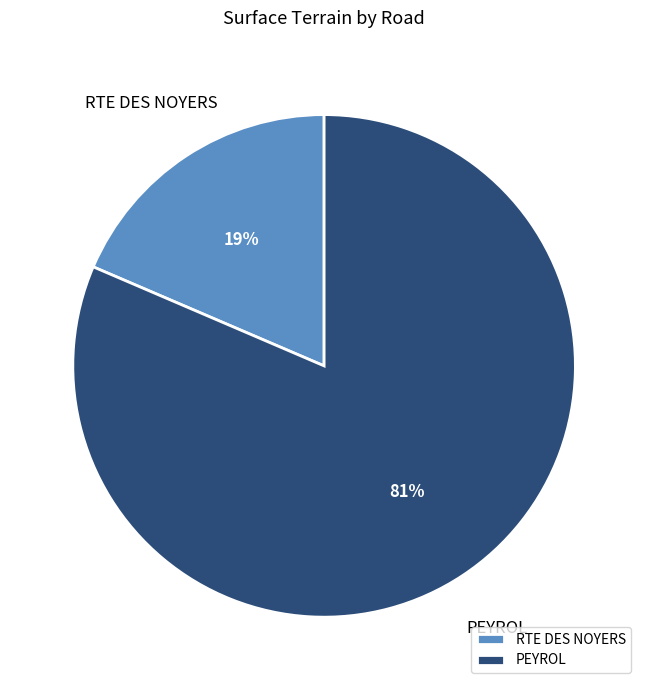

Which slice represents more than half of the pie?

PEYROL